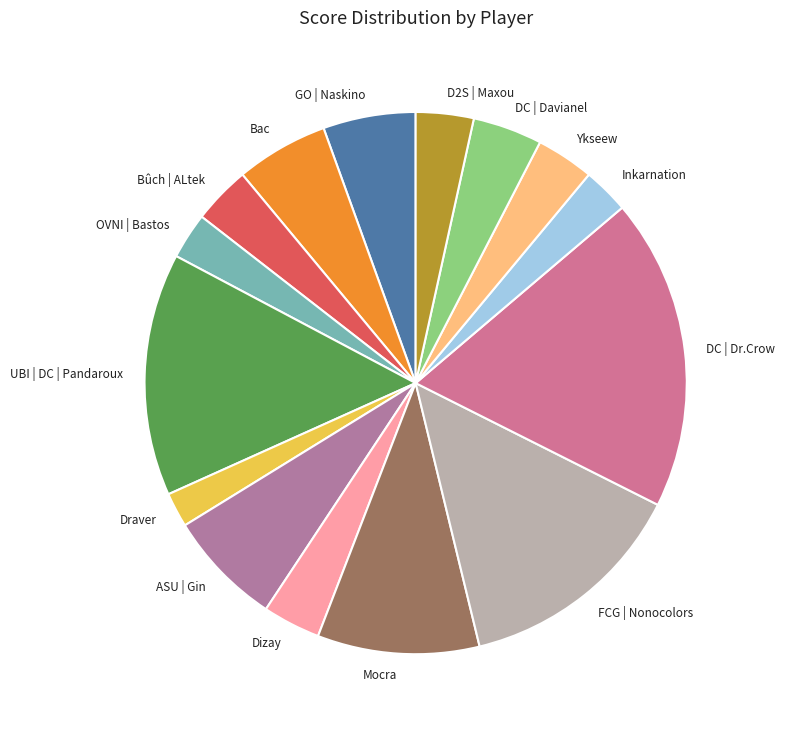

Is it true that Mocra is 10% of the pie?

True